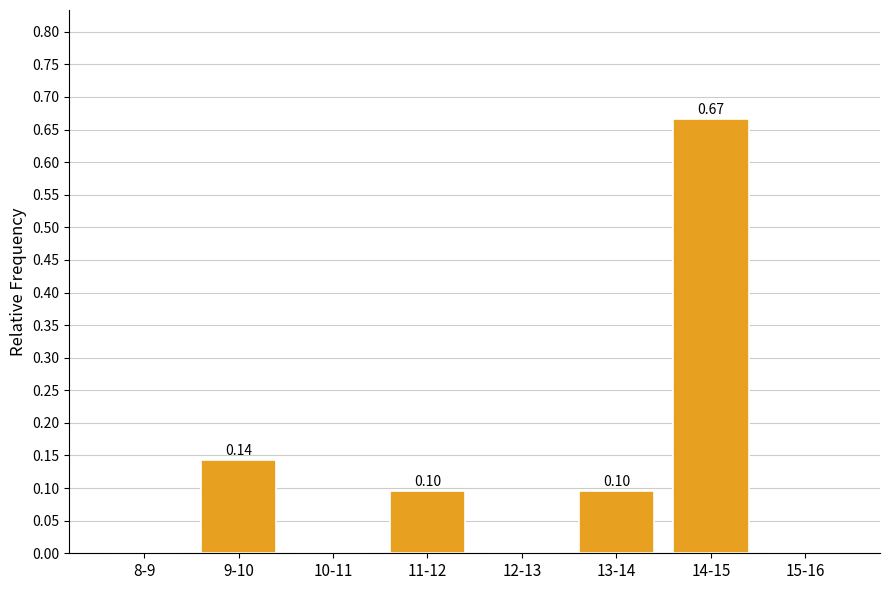

What is the sum of all values?

1.0